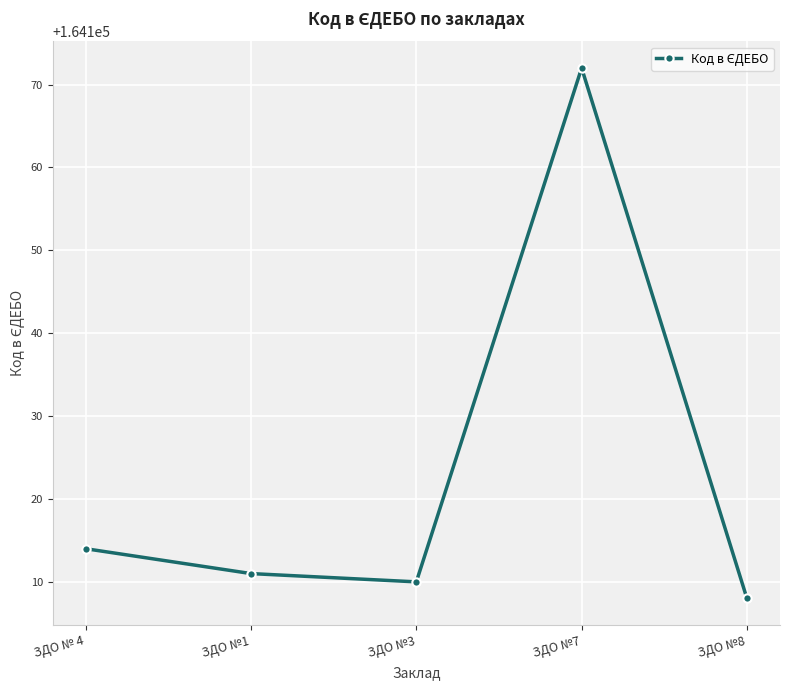

What is the label of the 2nd point from the left?

ЗДО №1